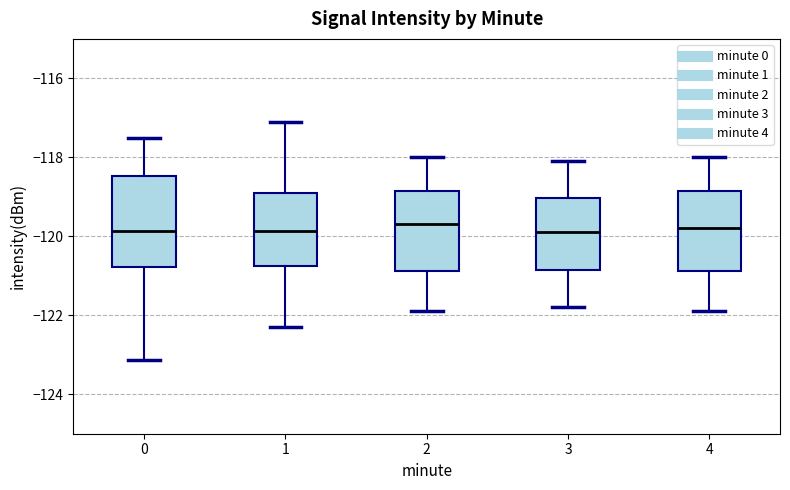

Reading left to right, transcribe this box plot: for each box, give where its median line is, the range the box spans, and where its two whiskers end, as read against the y-axis. The values are not printed on the chart, so give them approximately, as read against the axis.

0: median -119.8, box -120.8 to -118.4, whiskers -123.2 to -117.6
1: median -119.8, box -120.8 to -118.8, whiskers -122.4 to -117.2
2: median -119.6, box -120.8 to -118.8, whiskers -121.8 to -118.0
3: median -119.8, box -120.8 to -119.0, whiskers -121.8 to -118.0
4: median -119.8, box -120.8 to -118.8, whiskers -121.8 to -118.0